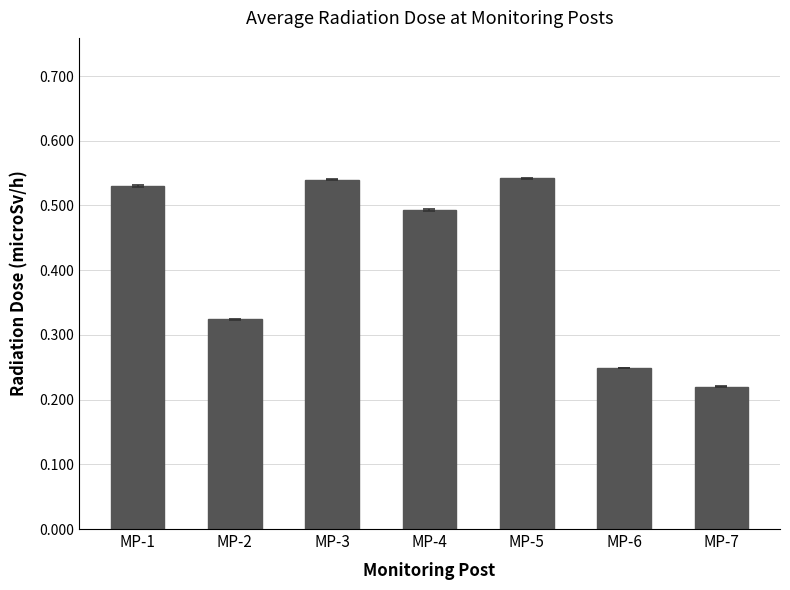

Does the chart contain any negative values?

No